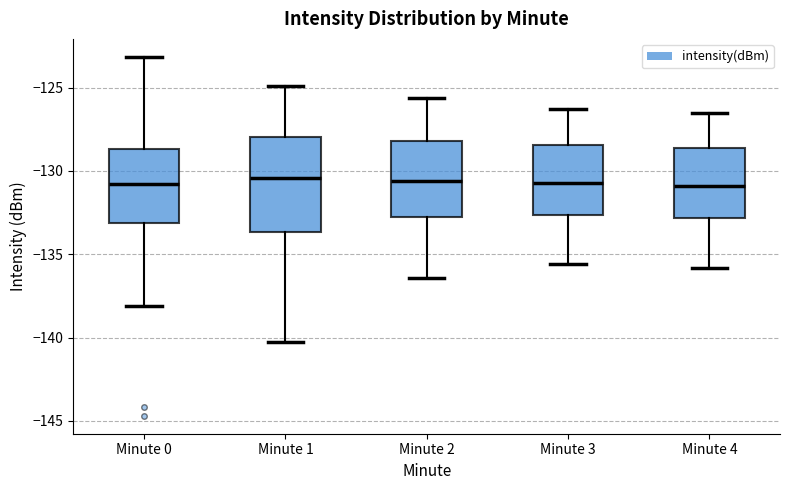

Reading left to right, transcribe this box plot: for each box, give where its median line is, the range the box spans, and where its two whiskers end, as read against the y-axis. The values are not printed on the chart, so give them approximately, as read against the axis.

Minute 0: median -131.0, box -133.0 to -128.5, whiskers -138.0 to -123.0
Minute 1: median -130.5, box -133.5 to -128.0, whiskers -140.0 to -125.0
Minute 2: median -130.5, box -132.5 to -128.0, whiskers -136.5 to -125.5
Minute 3: median -130.5, box -132.5 to -128.5, whiskers -135.5 to -126.5
Minute 4: median -131.0, box -133.0 to -128.5, whiskers -136.0 to -126.5